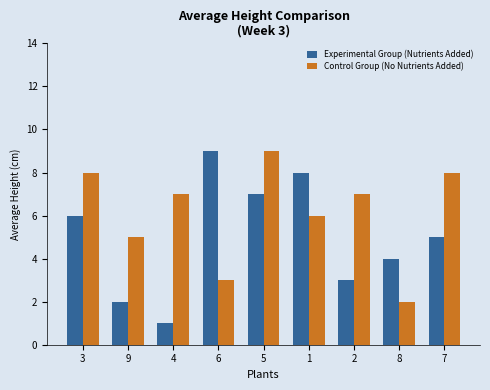

At which label does Control Group (No Nutrients Added) reach its peak?

5